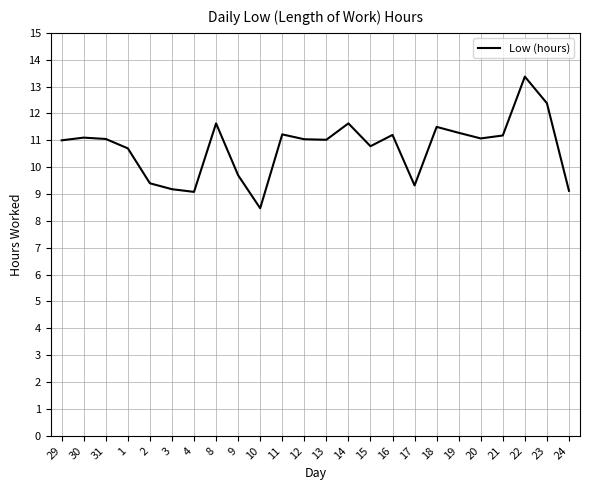

Which has a higher value, 20 or 19?

19